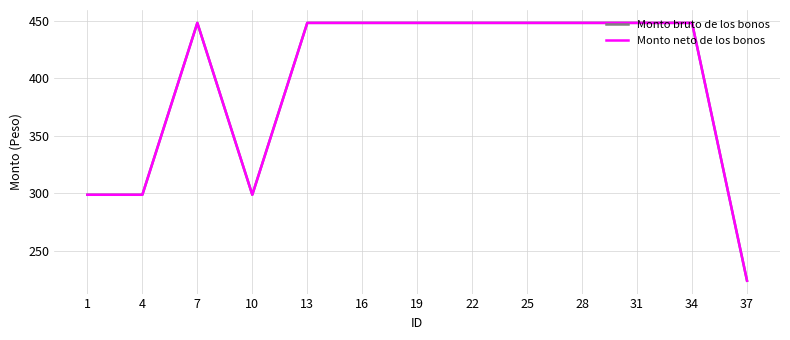

True or false: Monto neto de los bonos has a value of 448.3 at 13.

True